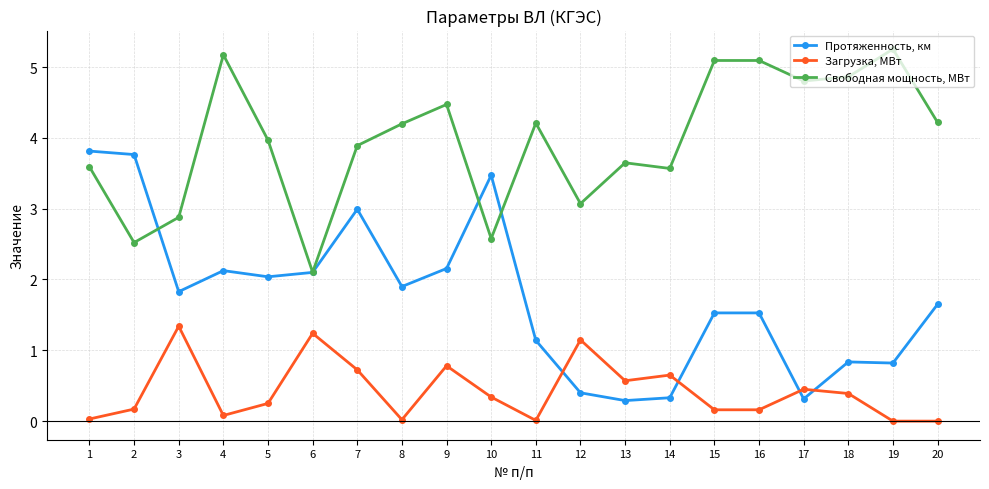

How many times do Загрузка, МВт and Протяженность, км cross each other?

4